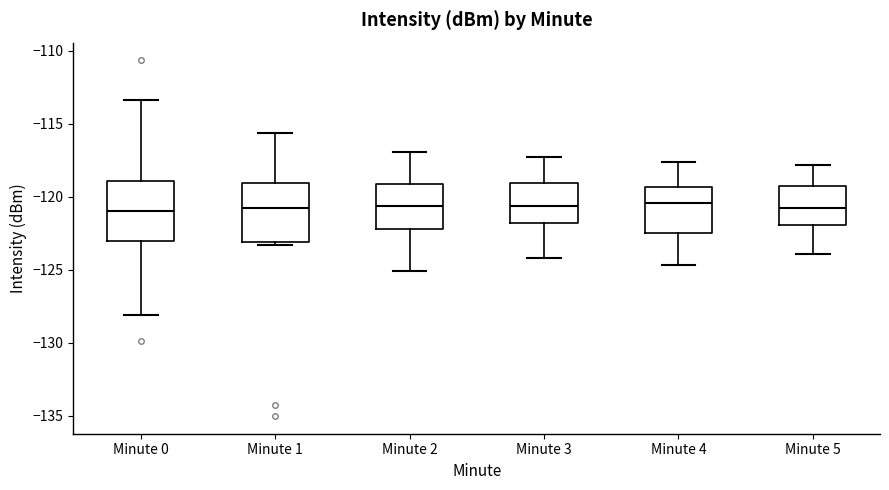

Reading left to right, transcribe this box plot: for each box, give where its median line is, the range the box spans, and where its two whiskers end, as read against the y-axis. The values are not printed on the chart, so give them approximately, as read against the axis.

Minute 0: median -121.0, box -123.0 to -119.0, whiskers -128.0 to -113.5
Minute 1: median -120.5, box -123.0 to -119.0, whiskers -123.5 to -115.5
Minute 2: median -120.5, box -122.0 to -119.0, whiskers -125.0 to -117.0
Minute 3: median -120.5, box -122.0 to -119.0, whiskers -124.0 to -117.5
Minute 4: median -120.5, box -122.5 to -119.5, whiskers -124.5 to -117.5
Minute 5: median -120.5, box -122.0 to -119.0, whiskers -124.0 to -118.0